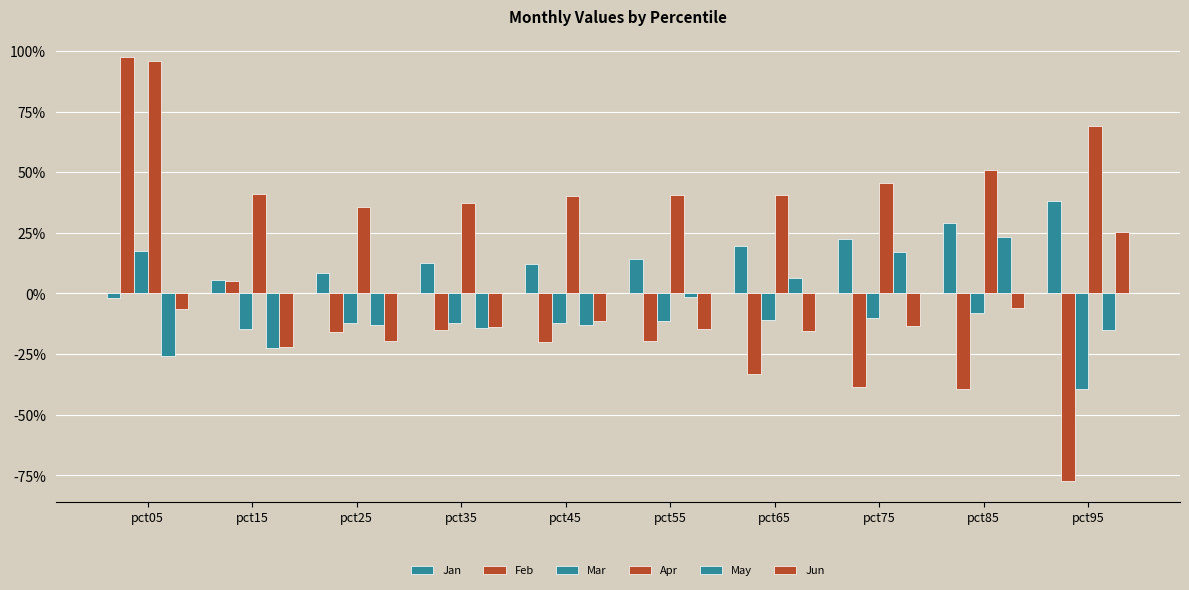

True or false: Mar has a value of -0.0 at pct65.

False